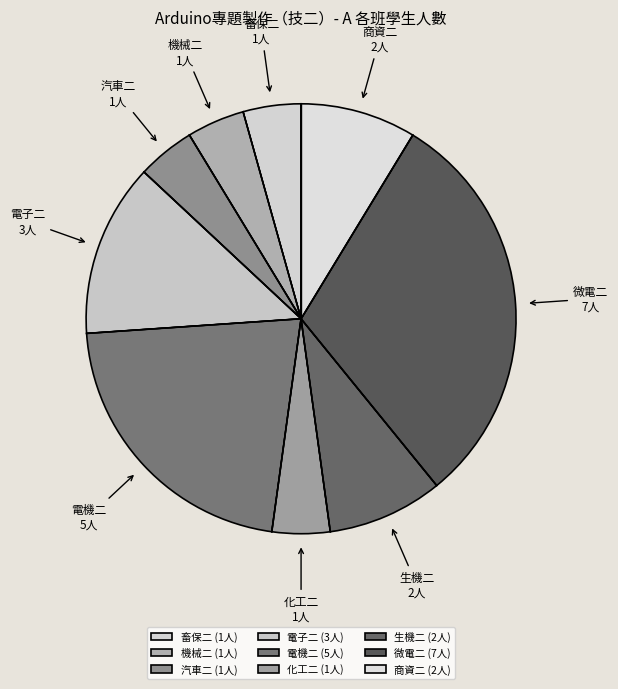

What is the largest slice in the pie chart?

微電二